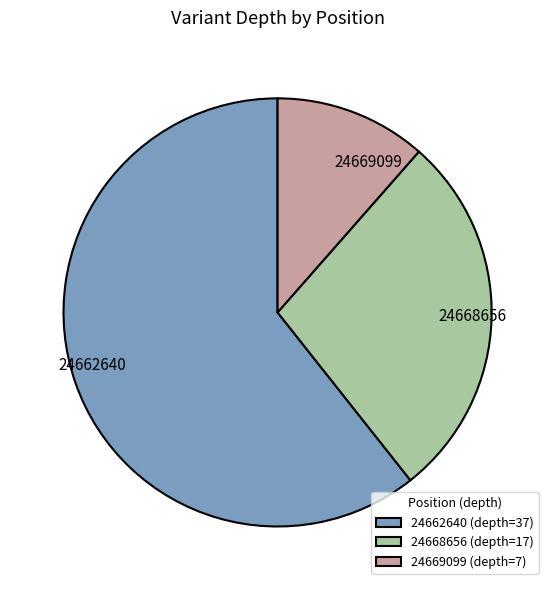

Is there any slice that represents more than half of the pie?

Yes